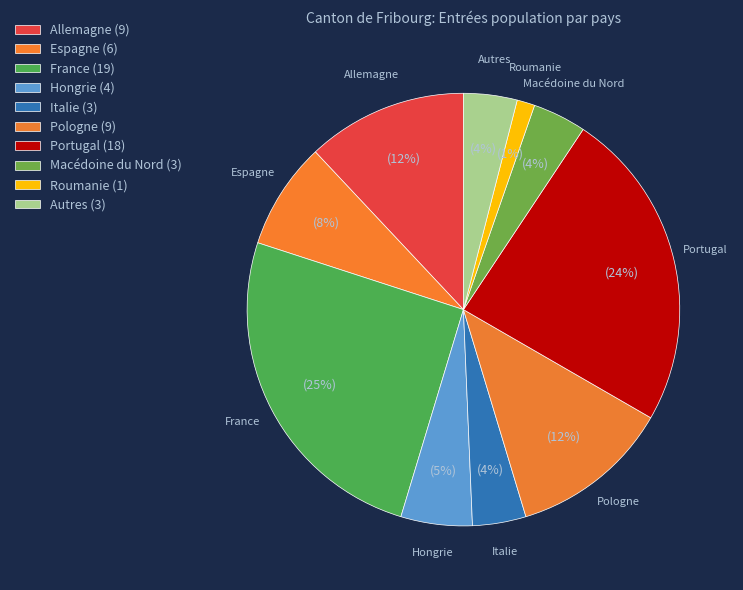

Count the number of slices in the pie.

10